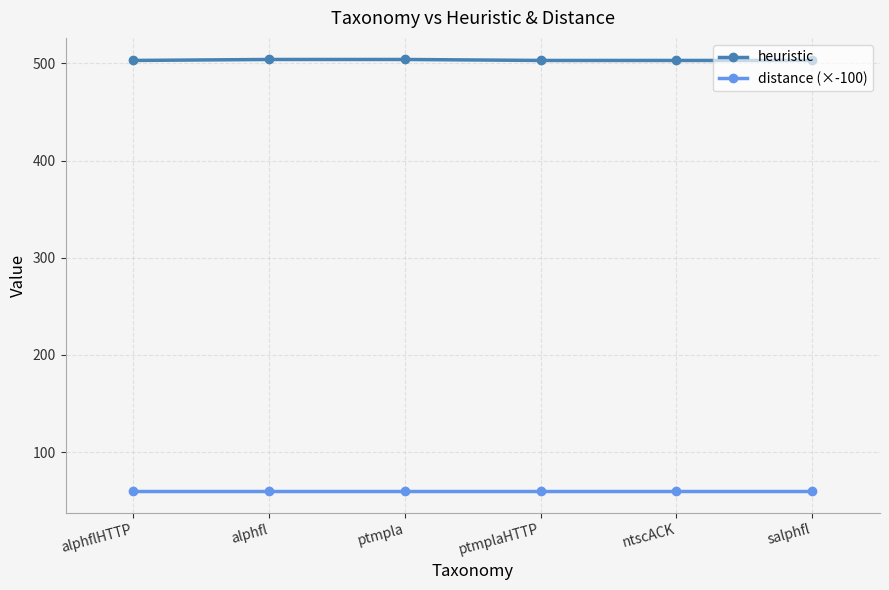

What is the total value across all series at ptmplaHTTP?

562.7